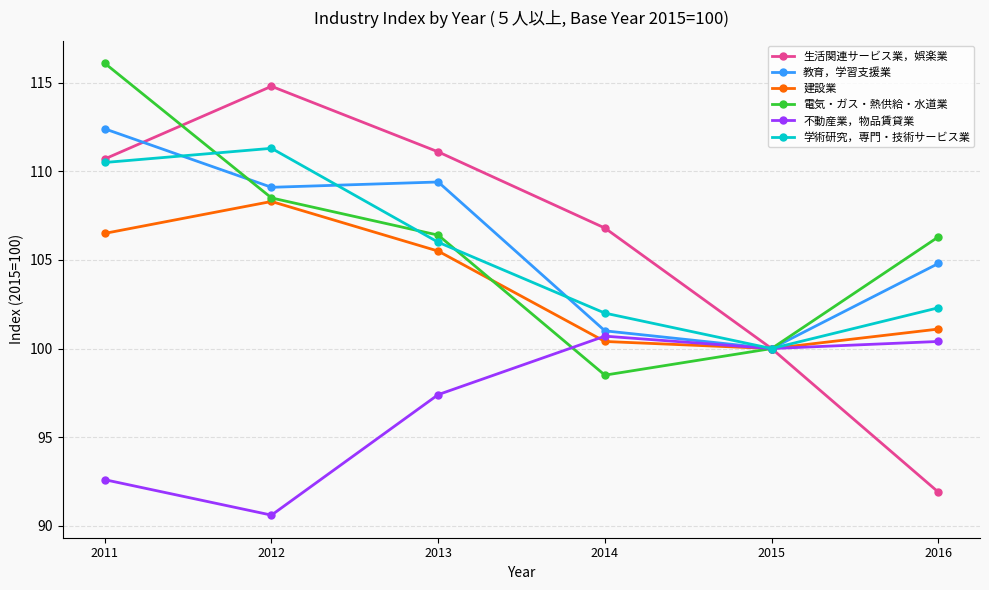

Does the chart display data point markers on the line(s)?

Yes